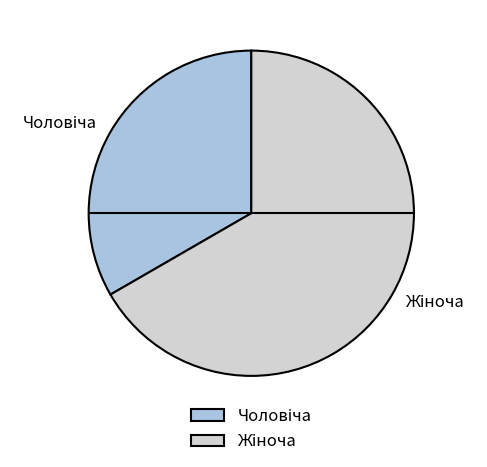

Count the number of slices in the pie.

2